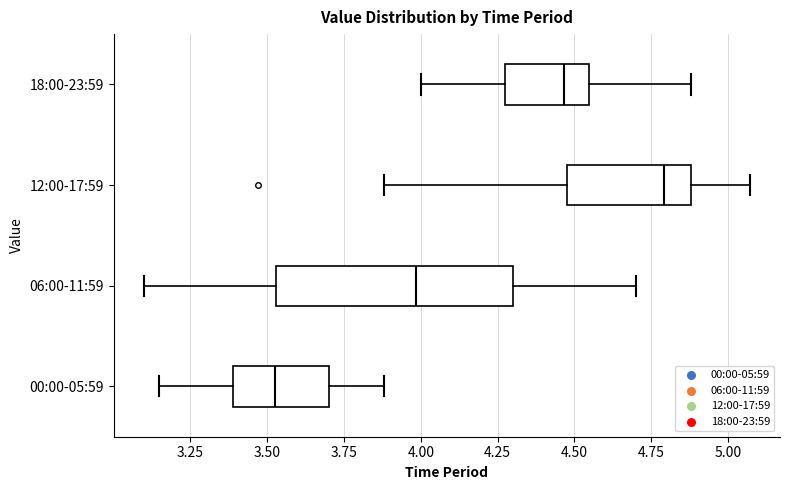

Where is the right edge of the box for 18:00-23:59 on the x-axis? The values are not printed on the chart, so give them approximately, as read against the axis.

4.55